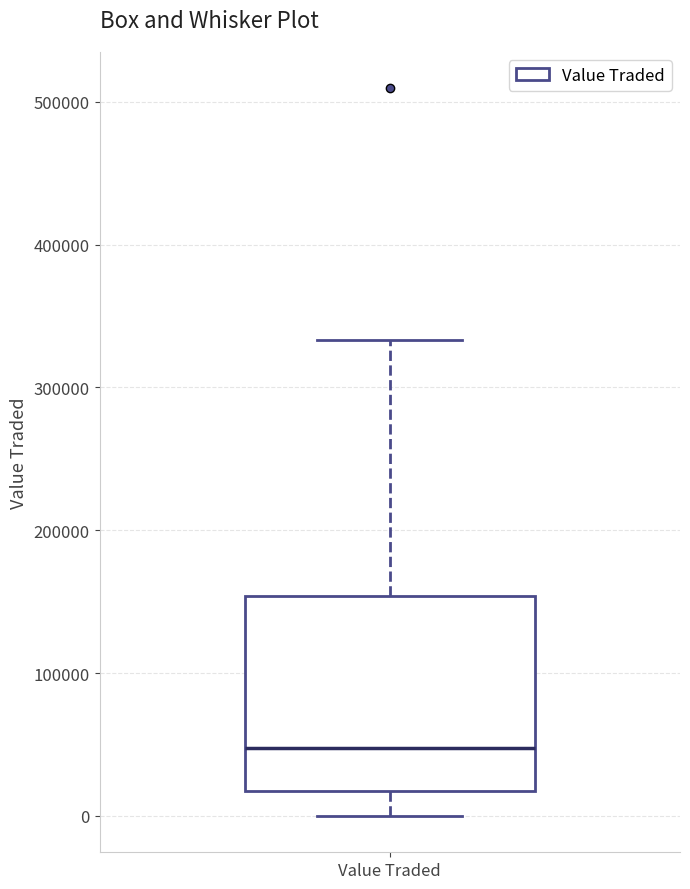

Transcribe this box plot: give where the median line is, the range the box spans, and where the two whiskers end, as read against the y-axis. The values are not printed on the chart, so give them approximately, as read against the axis.

median 50000, box 20000 to 150000, whiskers 0 to 330000